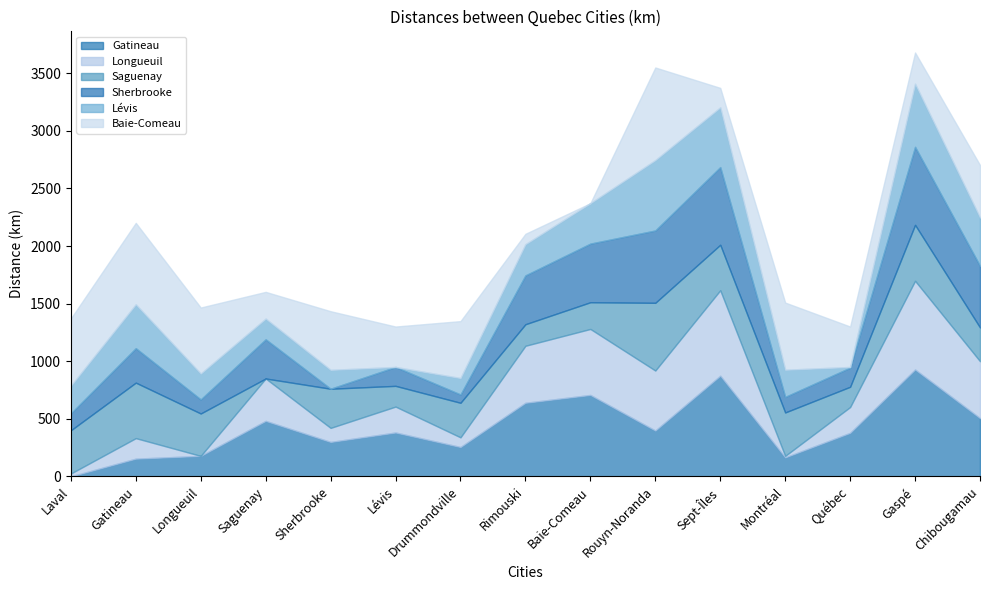

Does the chart have visible grid lines?

No